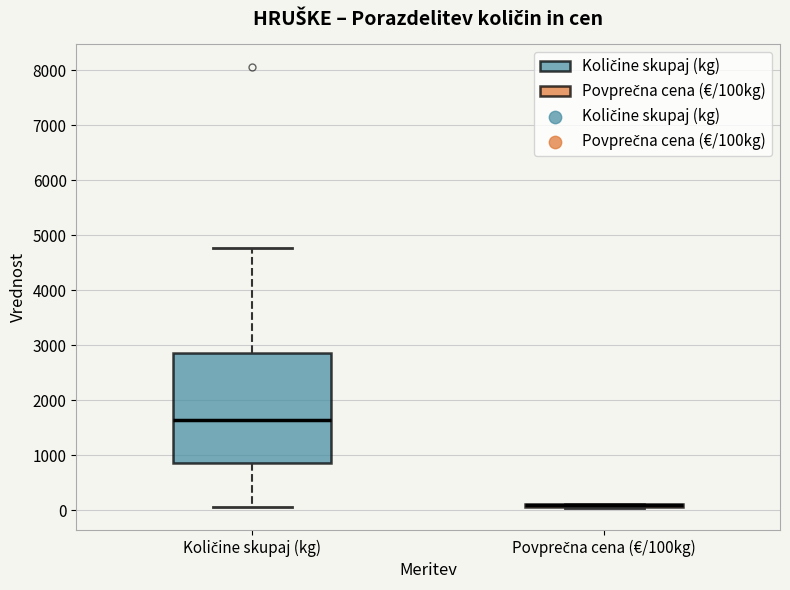

Reading left to right, read every box against the y-axis: the position of its median line, the range the box covers, and the ends of its whiskers. The values are not printed on the chart, so give them approximately, as read against the axis.

Količine skupaj (kg): median 1600, box 900 to 2900, whiskers 100 to 4800
Povprečna cena (€/100kg): box collapsed to a line at 100, whiskers 0 to 100